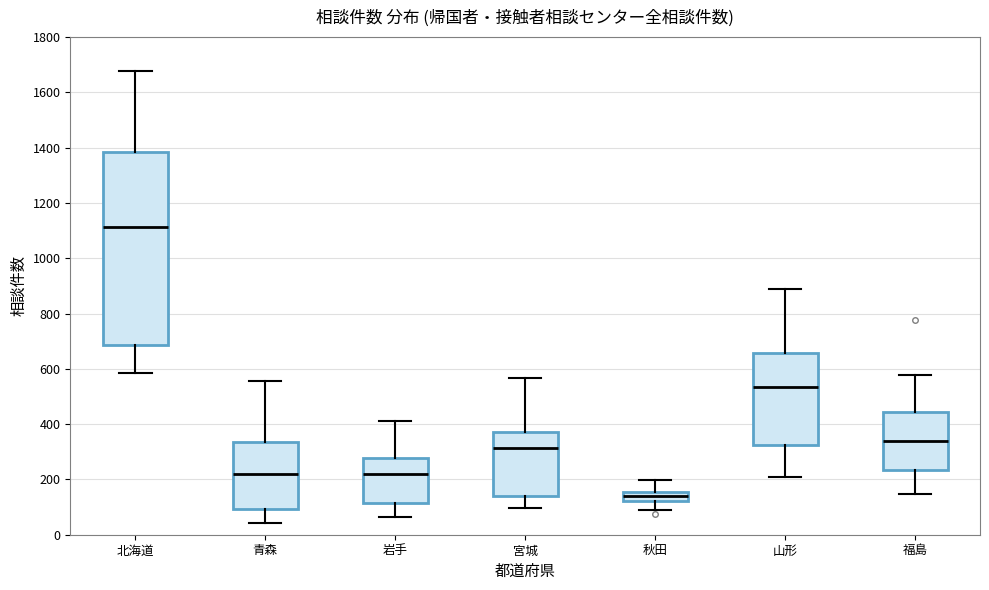

Reading left to right, transcribe this box plot: for each box, give where its median line is, the range the box spans, and where its two whiskers end, as read against the y-axis. The values are not printed on the chart, so give them approximately, as read against the axis.

北海道: median 1120, box 680 to 1380, whiskers 580 to 1680
青森: median 220, box 100 to 340, whiskers 40 to 560
岩手: median 220, box 120 to 280, whiskers 60 to 420
宮城: median 320, box 140 to 380, whiskers 100 to 560
秋田: median 140, box 120 to 160, whiskers 100 to 200
山形: median 540, box 320 to 660, whiskers 200 to 900
福島: median 340, box 240 to 440, whiskers 140 to 580